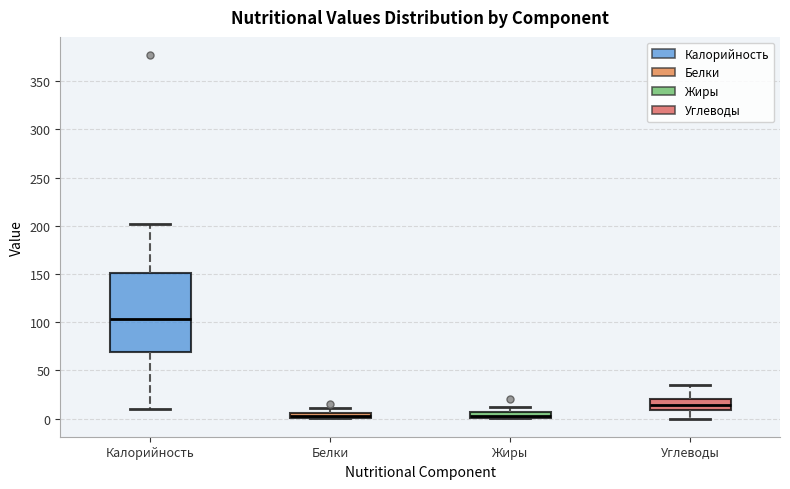

Comparing the boxes themselves (not the whiskers), which one is the tallest?

Калорийность